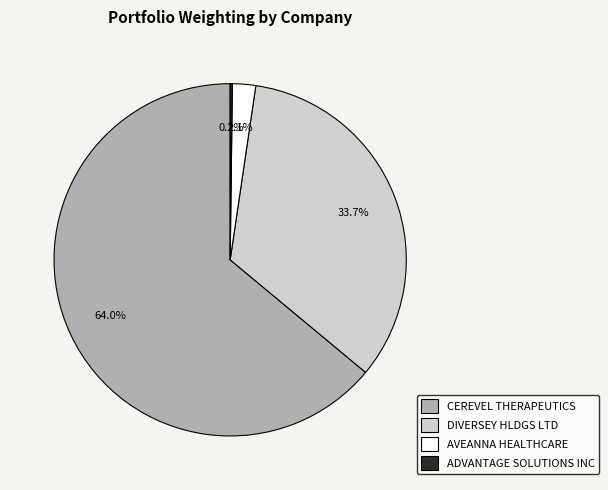

Which slice is the largest?

CEREVEL THERAPEUTICS